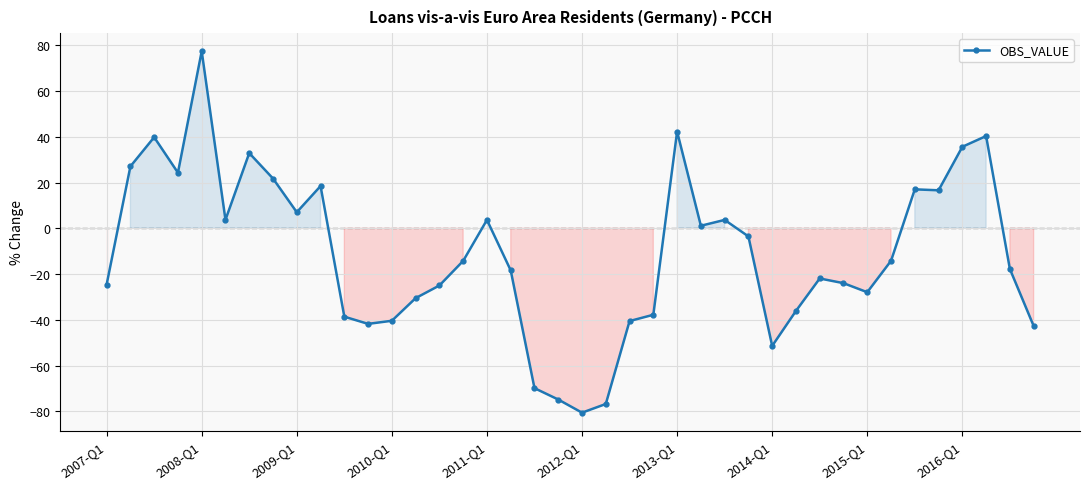

What is the sum of all values?

-441.6